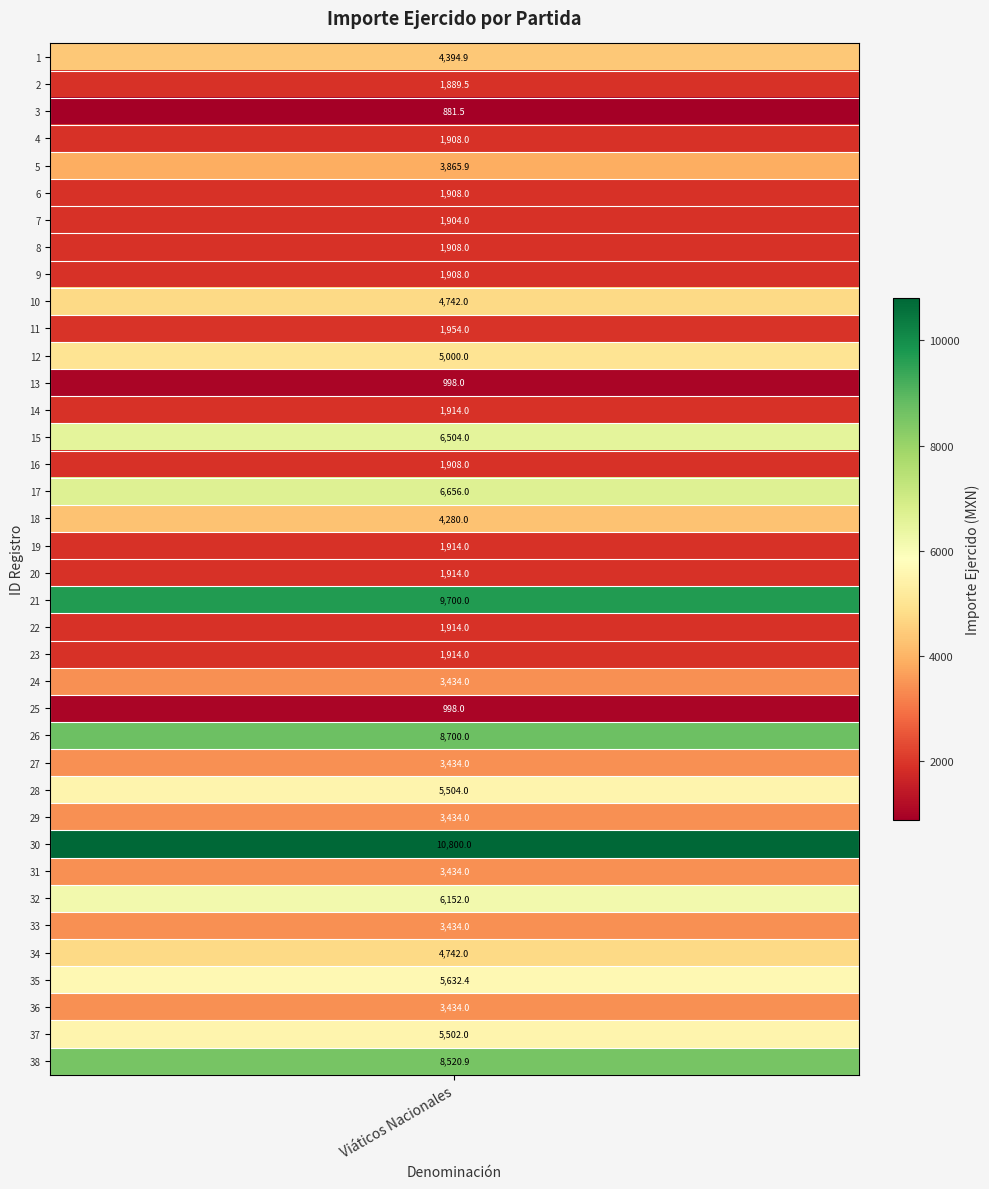

What is the average value?

3922.0